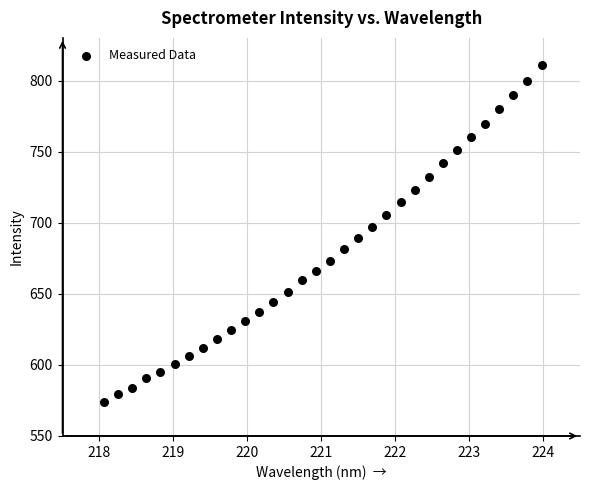

What is the range of Y values (max minus min)?

237.0